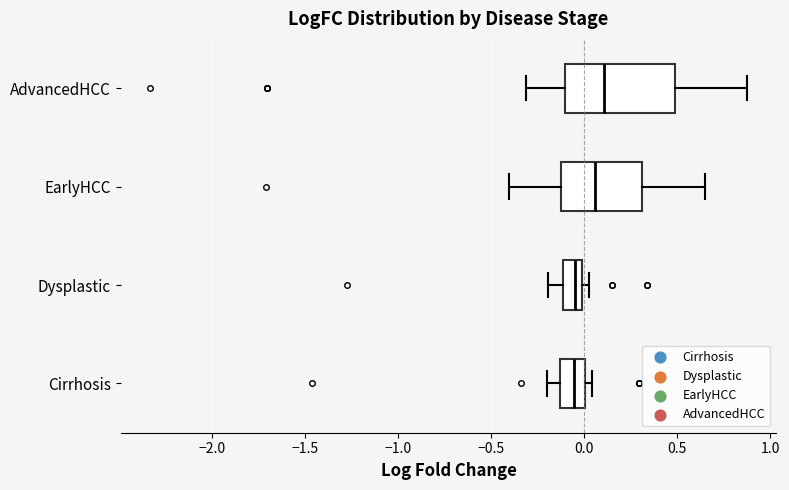

Which box is the widest, from its left edge to its right edge?

AdvancedHCC